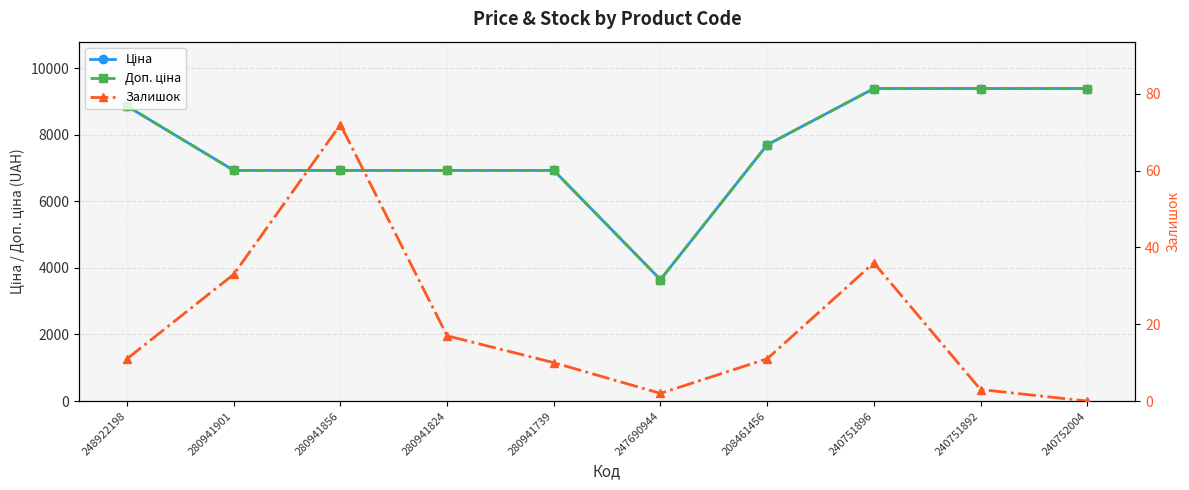

What position from the left is 240752004?

10